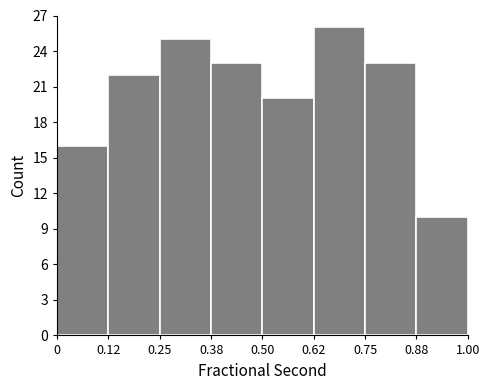

Reading left to right, transcribe this chart: for each bar, give the range it covers on the x-axis and its height. The values are not printed on the chart, so give them approximately, as read against the axis.

0 to 0.12: 16
0.12 to 0.25: 22
0.25 to 0.38: 25
0.38 to 0.50: 23
0.50 to 0.62: 20
0.62 to 0.75: 26
0.75 to 0.88: 23
0.88 to 1.00: 10